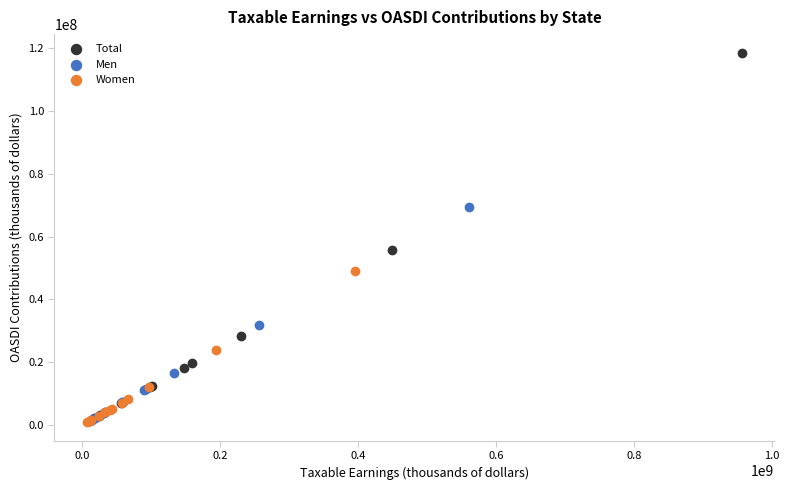

What are all the series names shown in the legend?

Total, Men, Women